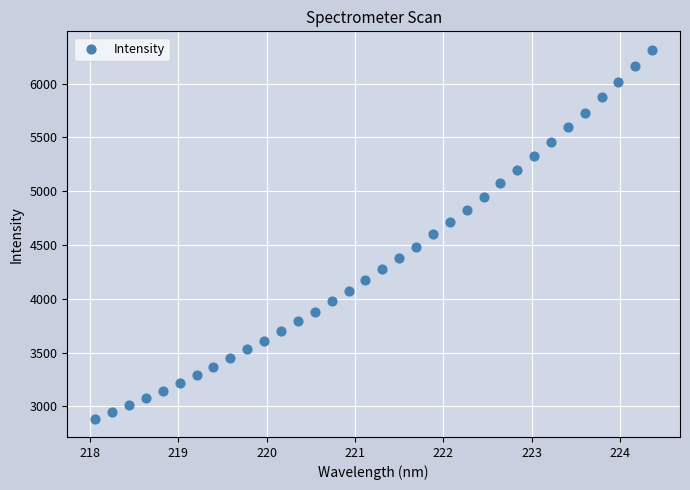

What is the range of Y values (max minus min)?

3429.1